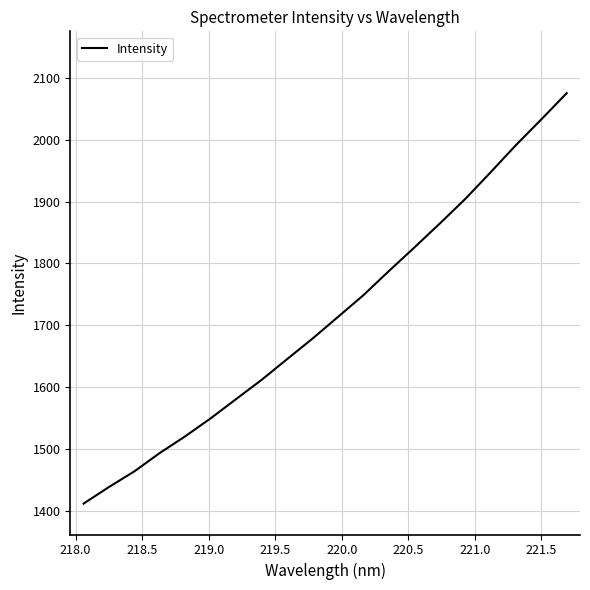

How many series are shown in this chart?

1